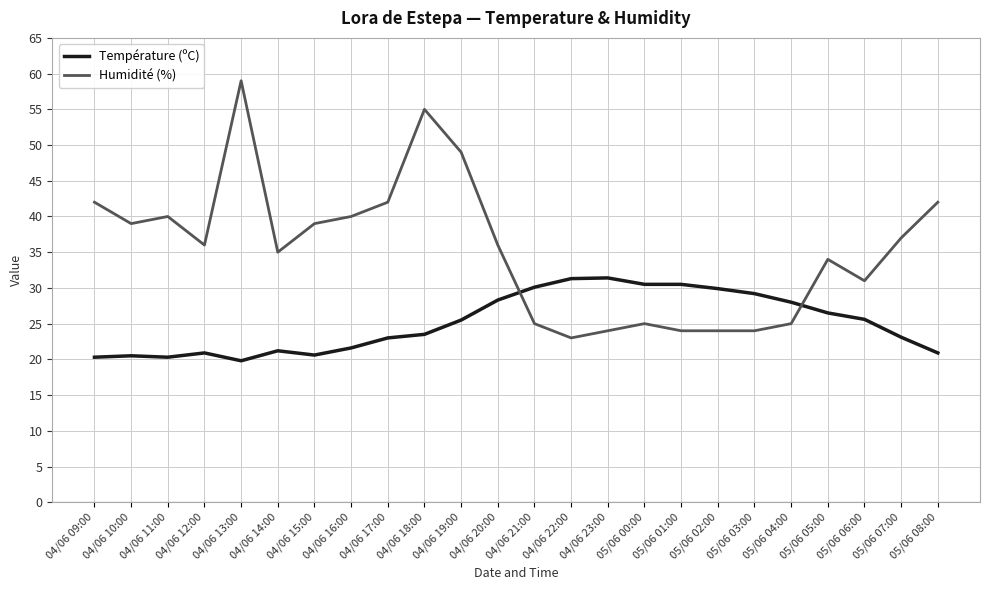

What position from the right is 05/06 07:00?

2